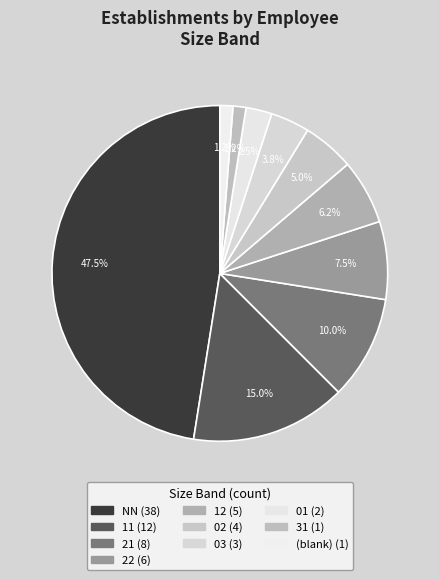

Count the number of slices in the pie.

10